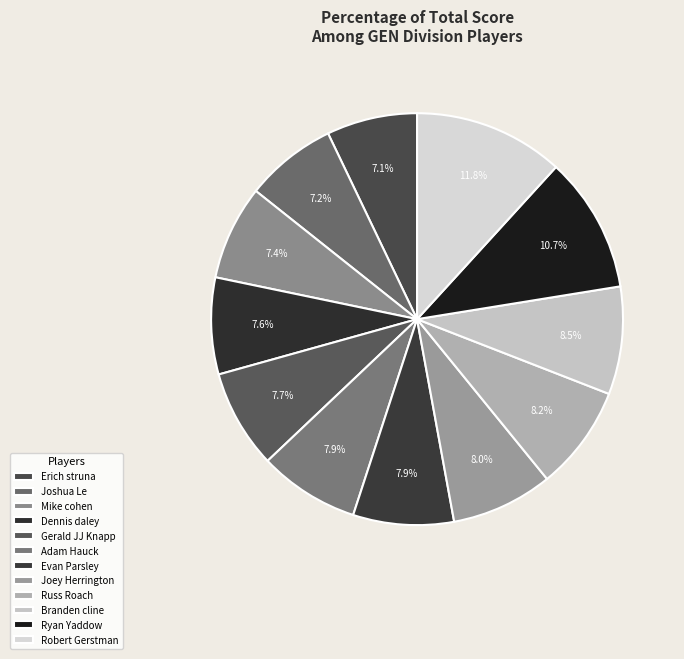

Count the number of slices in the pie.

12